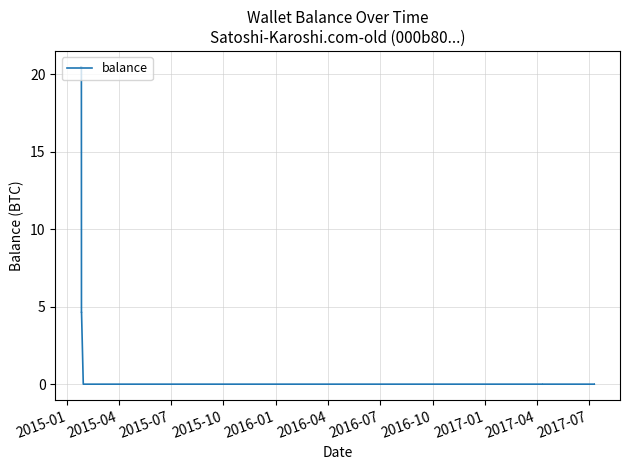

Is it true that the value at 20 is 0.0?

False